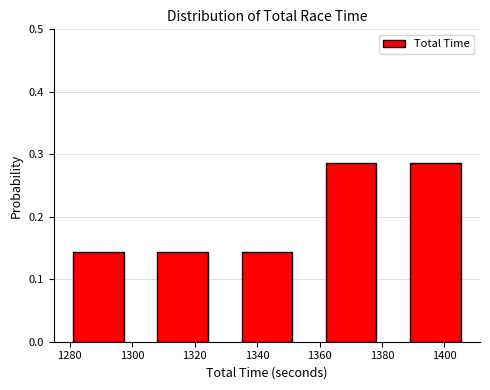

Reading left to right, transcribe this chart: for each bar, give the range it covers on the x-axis and its height. Neither the bar edges nor the heights are printed on the chart, so give them approximately, as read against the axes.

1276 to 1302: 0.14
1302 to 1330: 0.14
1330 to 1356: 0.14
1356 to 1384: 0.29
1384 to 1410: 0.29